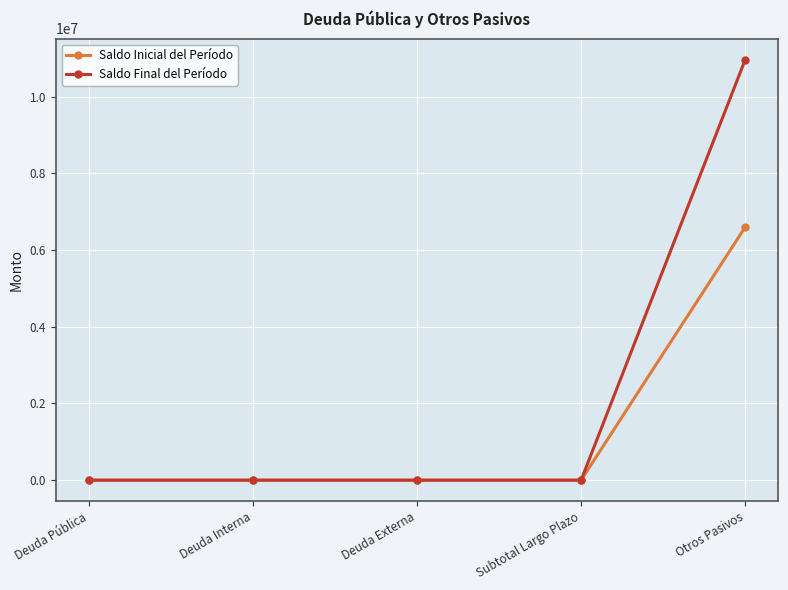

Which series changed the most between Deuda Interna and Otros Pasivos?

Saldo Final del Período